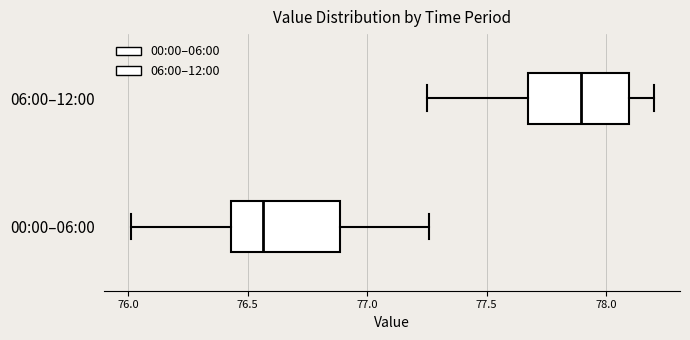

Where does the right whisker of the box for 00:00–06:00 end on the x-axis? The values are not printed on the chart, so give them approximately, as read against the axis.

77.25